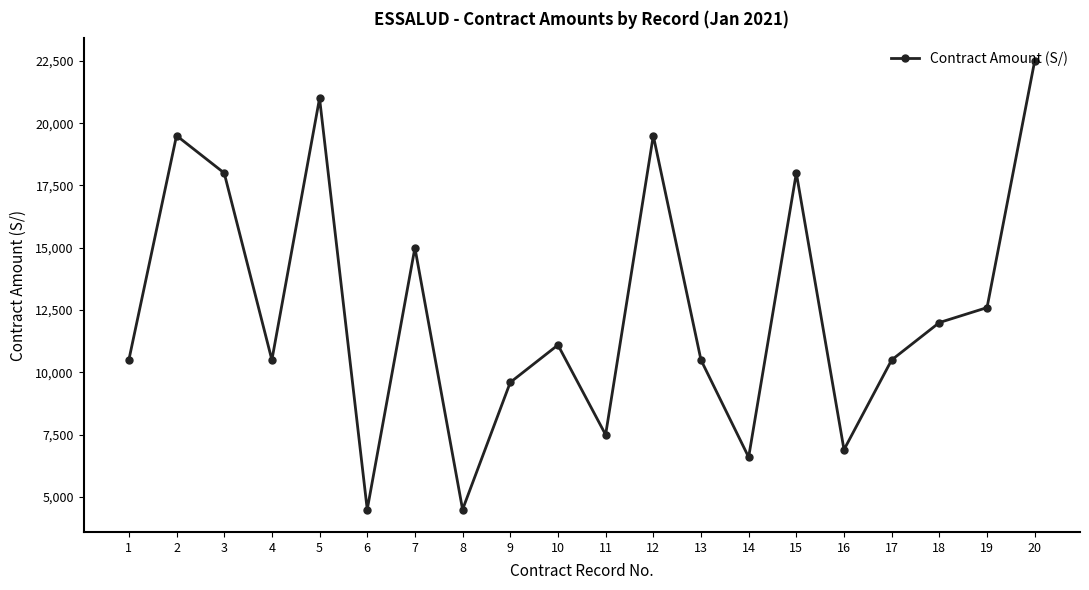

Where is the data nearest to the value 13500?

19